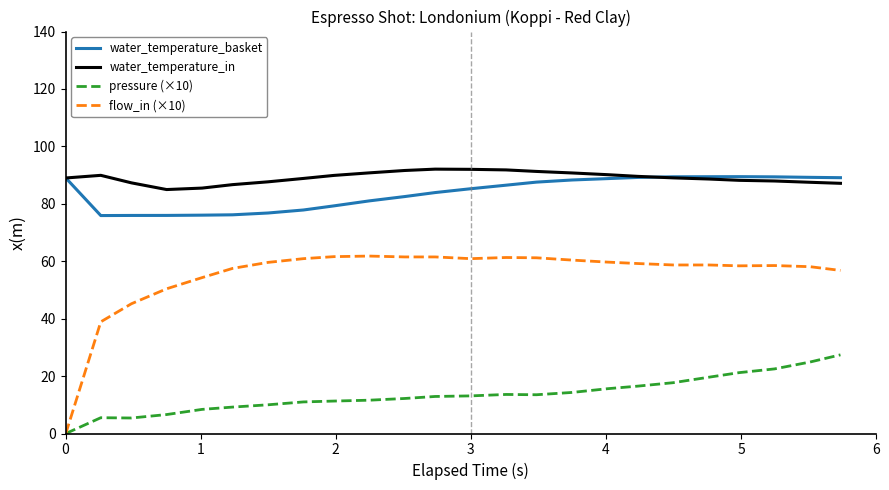

True or false: water_temperature_basket and pressure (×10) cross at least once.

False